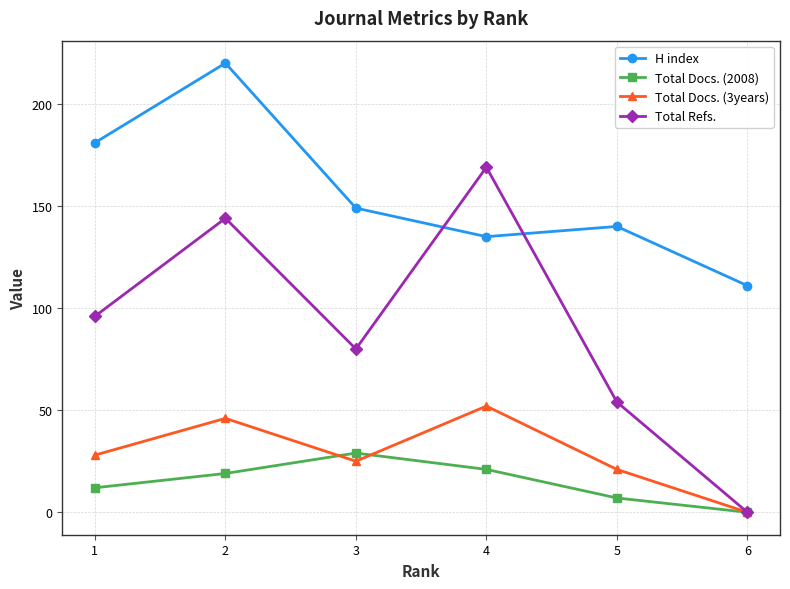

True or false: Total Docs. (3years) has more than 2 points higher than both neighbors.

False